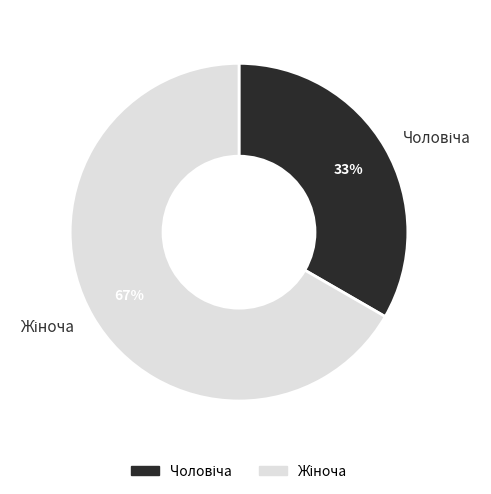

Is there any slice that represents more than half of the pie?

Yes